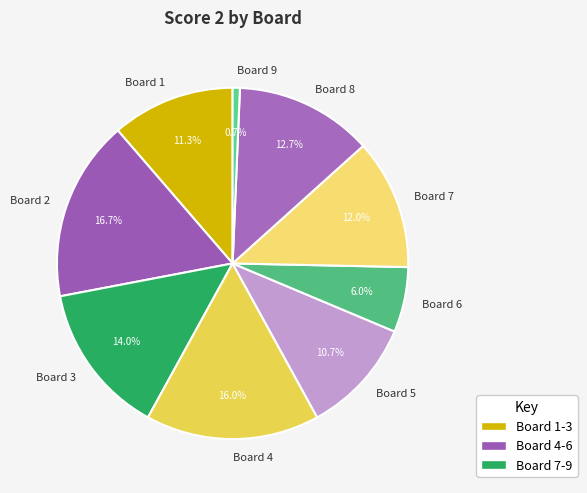

What is the smallest slice in the pie chart?

Board 9